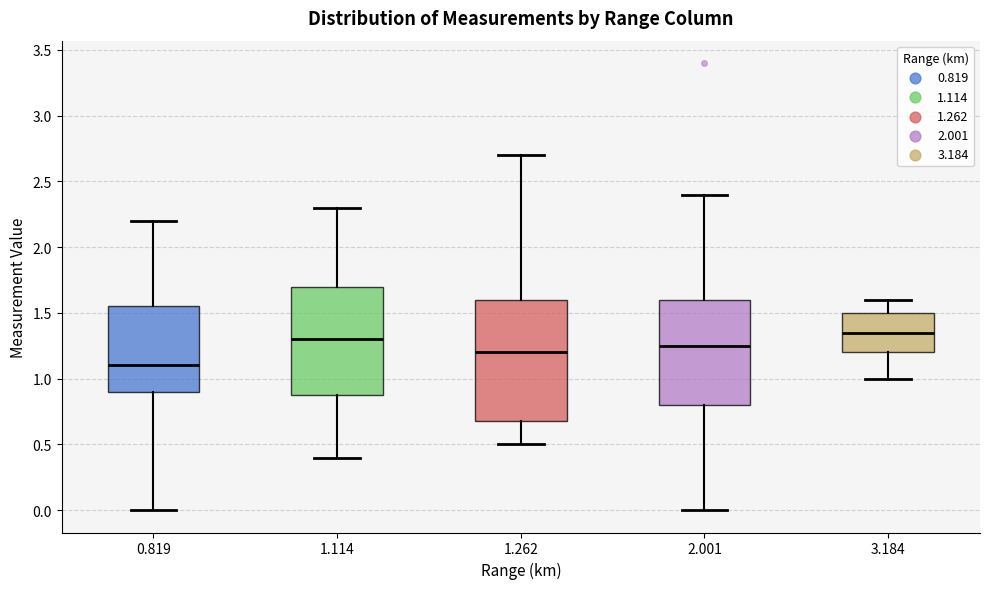

Which box's median line is the highest?

3.184